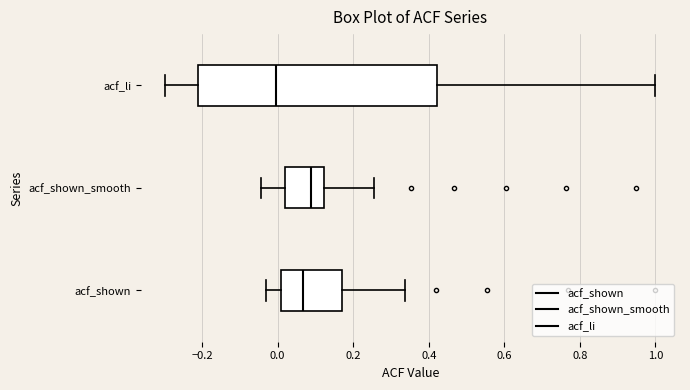

Which box is the widest, from its left edge to its right edge?

acf_li